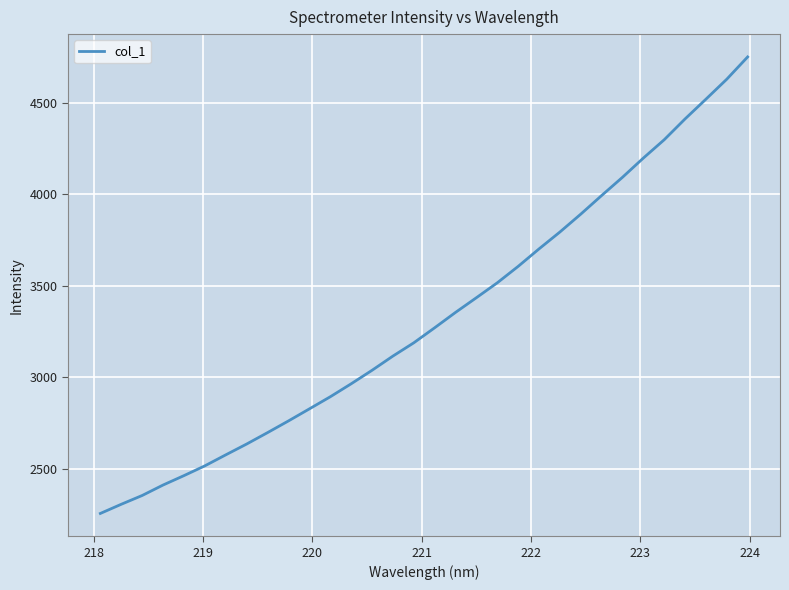

What is the smallest value displayed?

2256.6